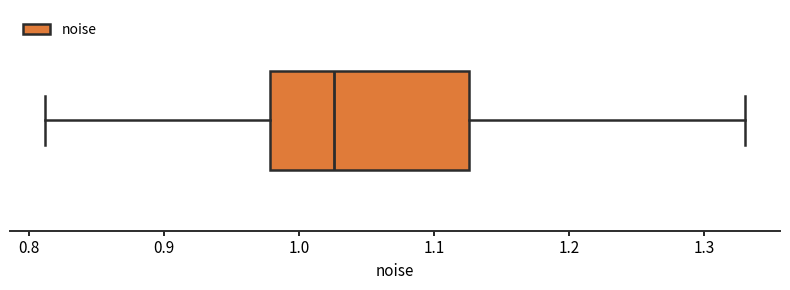

Where is the right edge of the box on the x-axis? The values are not printed on the chart, so give them approximately, as read against the axis.

1.13